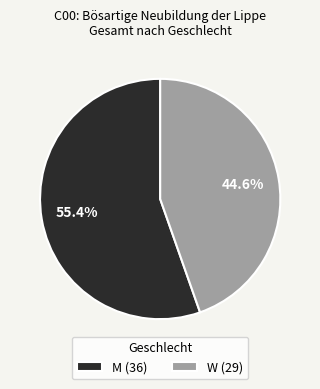

How many segments does this pie chart have?

2